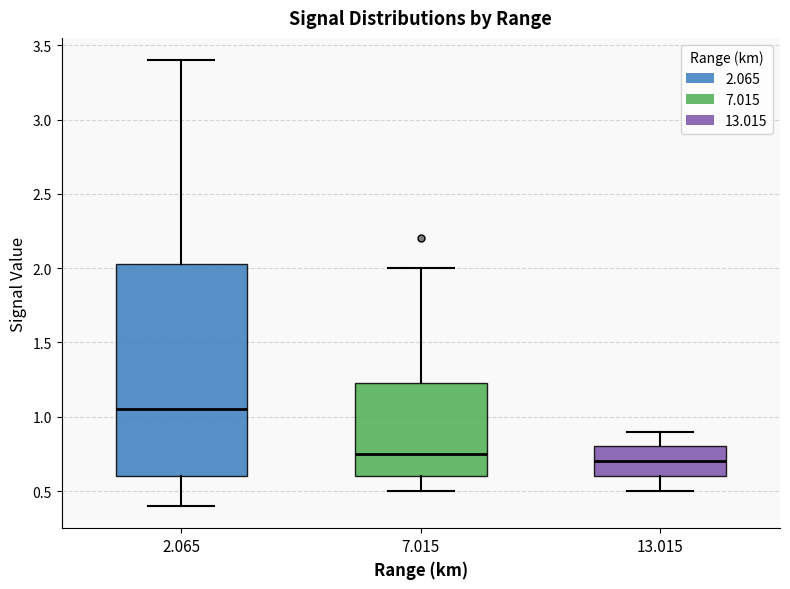

Which box's median line is the lowest?

13.015